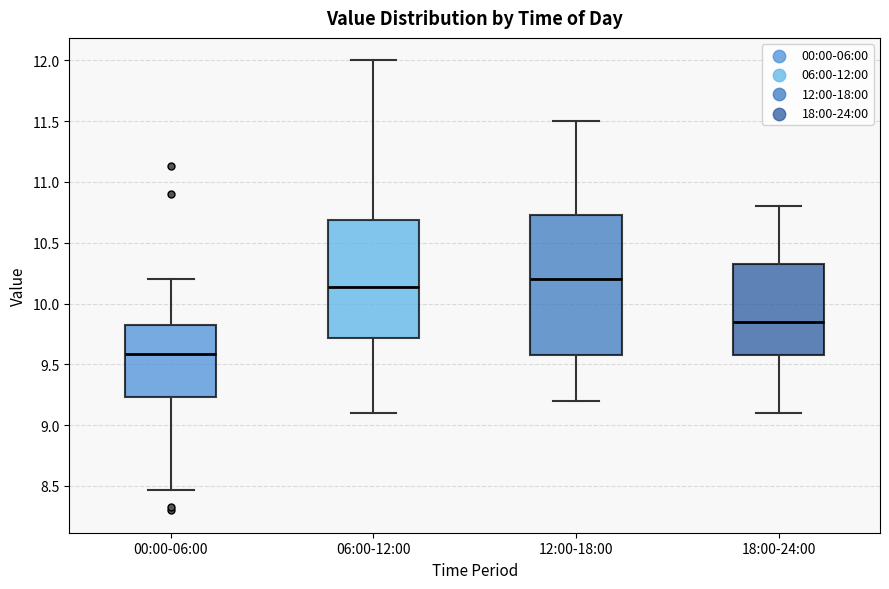

Reading left to right, read every box against the y-axis: the position of its median line, the range the box covers, and the ends of its whiskers. The values are not printed on the chart, so give them approximately, as read against the axis.

00:00-06:00: median 9.60, box 9.25 to 9.80, whiskers 8.45 to 10.20
06:00-12:00: median 10.15, box 9.70 to 10.70, whiskers 9.10 to 12.00
12:00-18:00: median 10.20, box 9.60 to 10.75, whiskers 9.20 to 11.50
18:00-24:00: median 9.85, box 9.60 to 10.35, whiskers 9.10 to 10.80